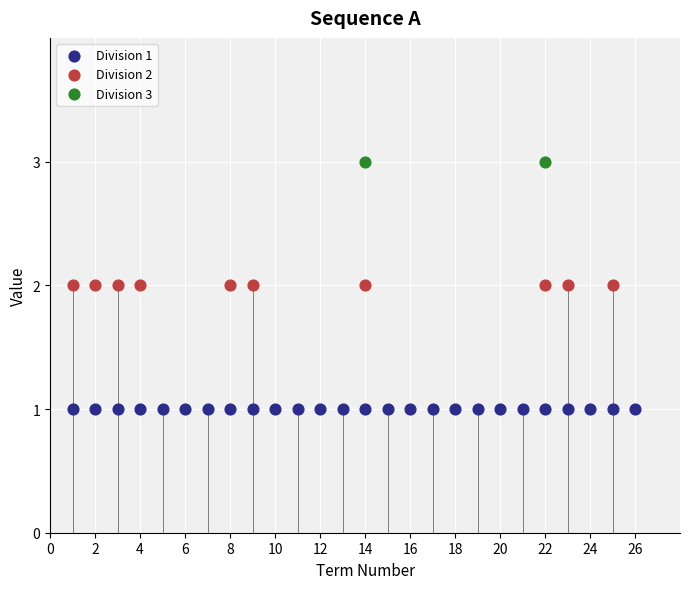

What are all the series names shown in the legend?

Division 1, Division 2, Division 3